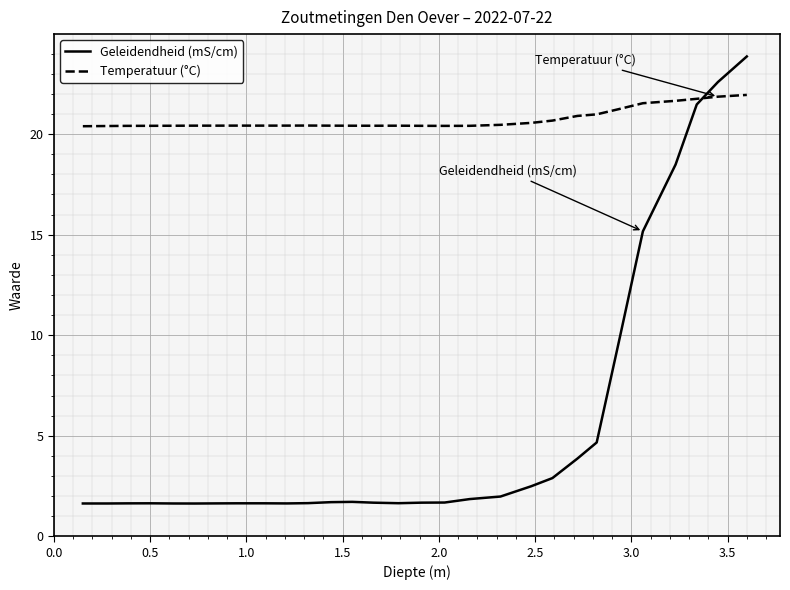

What is the difference between the maximum and second lowest values in the Geleidendheid (mS/cm) series?

22.2